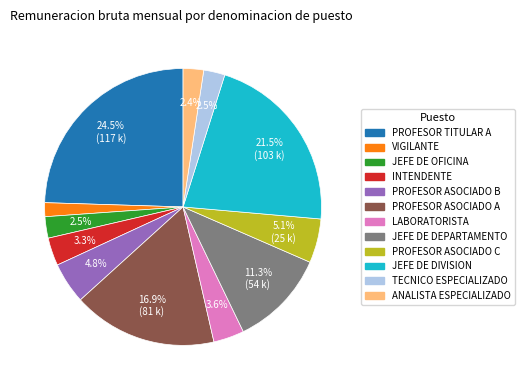

Is PROFESOR TITULAR A the majority of the pie?

No